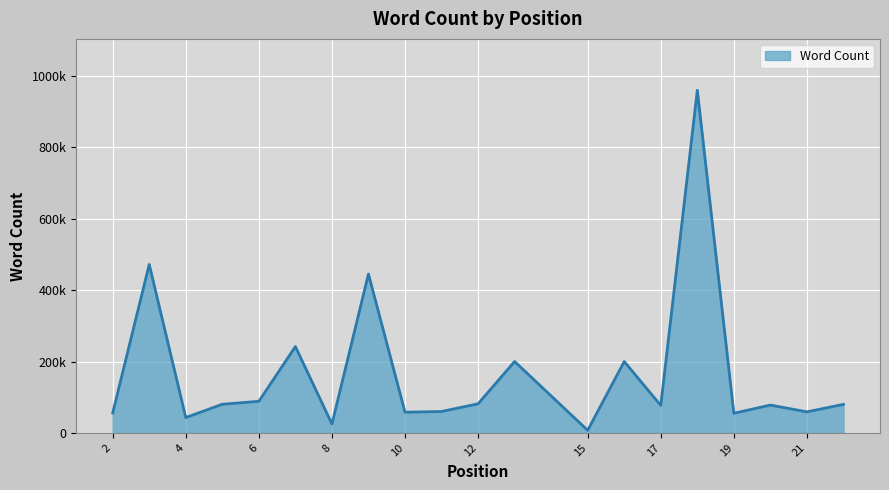

Is this an area chart (filled region under the line)?

Yes